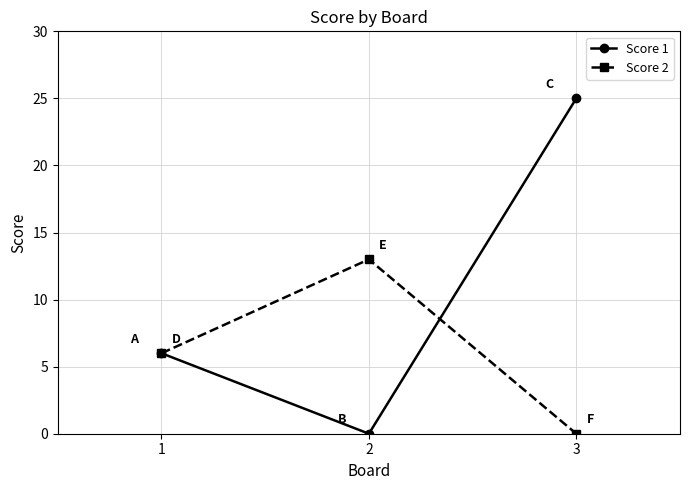

What is the value of the Score 1 point at the 3rd from the left?

25